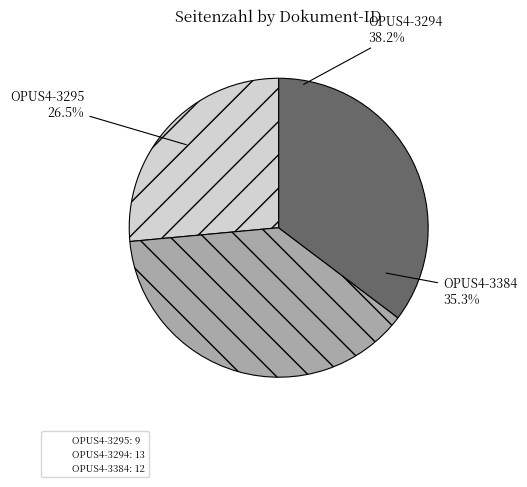

To the nearest percent, what is the combined percentage of OPUS4-3295 and OPUS4-3294?

65%